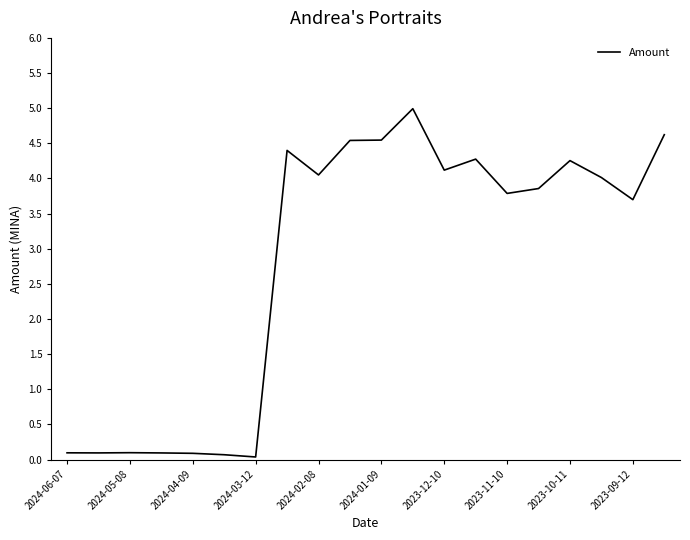

What is the greatest value displayed?

5.0